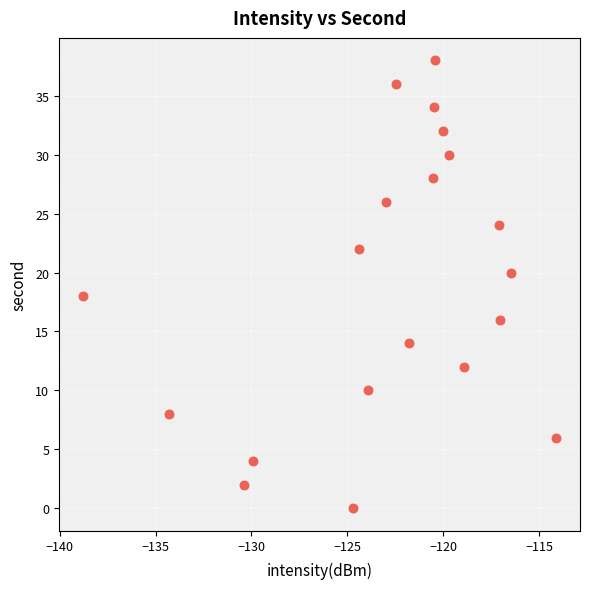

What is the range of Y values (max minus min)?

38